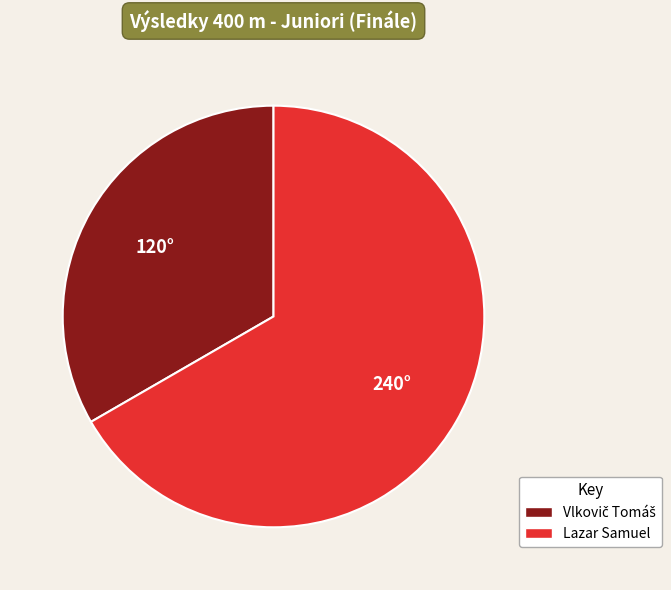

Which category has the biggest portion of the pie?

Lazar Samuel